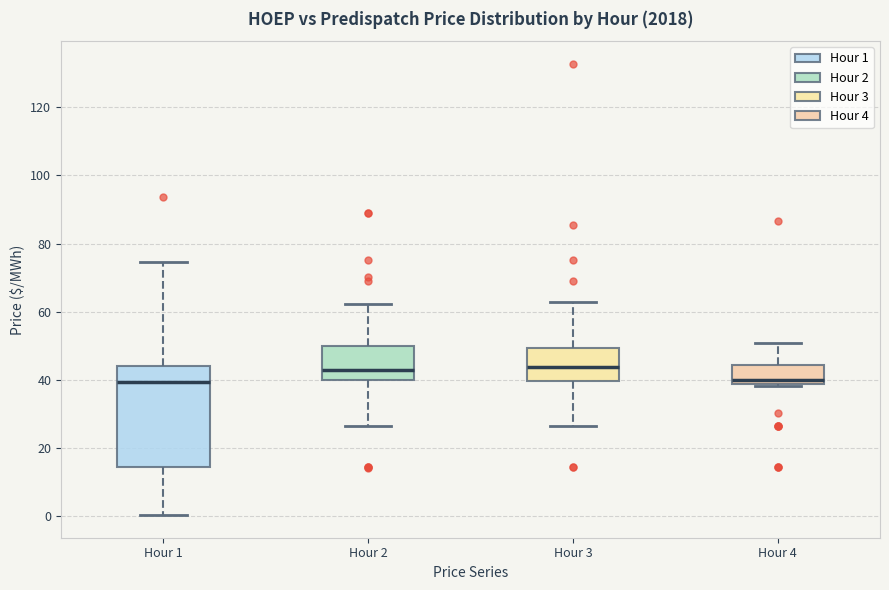

Reading left to right, read every box against the y-axis: the position of its median line, the range the box covers, and the ends of its whiskers. The values are not printed on the chart, so give them approximately, as read against the axis.

Hour 1: median 40, box 14 to 44, whiskers 0 to 74
Hour 2: median 42, box 40 to 50, whiskers 26 to 62
Hour 3: median 44, box 40 to 50, whiskers 26 to 62
Hour 4: median 40, box 38 to 44, whiskers 38 (just below the box's lower edge) to 50